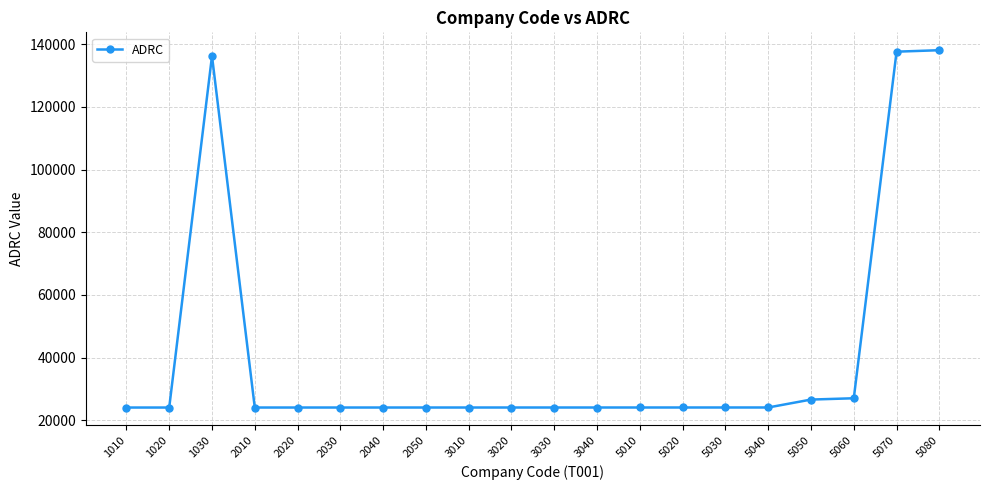

The chart shows a value of 14545 at 2010. True or false?

False